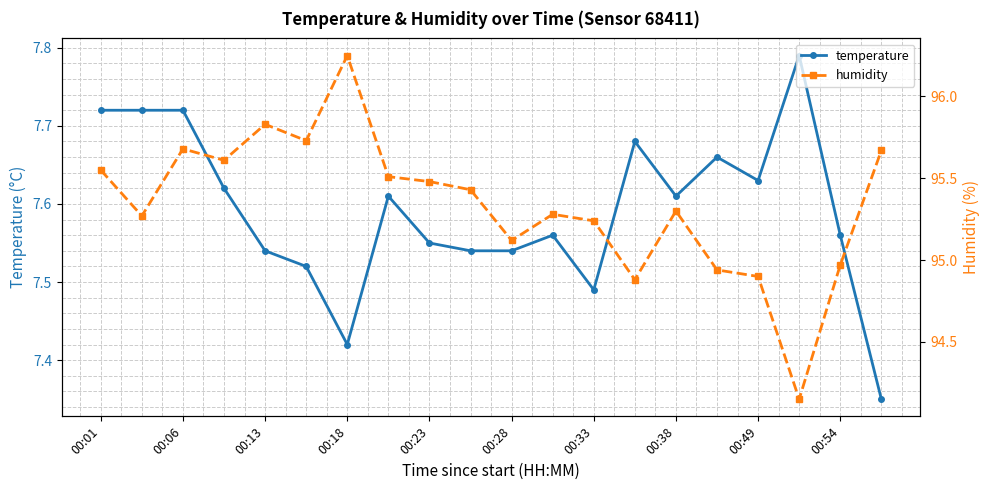

True or false: temperature has more than 1 interior local peaks.

True